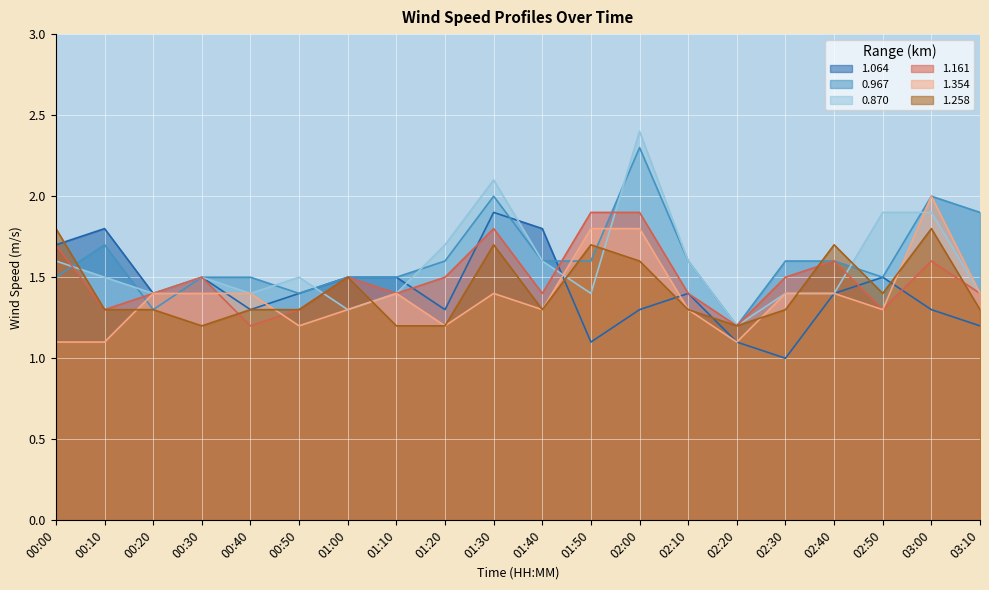

After their last crossing, which series has the higher values: 0.870 or 1.258?

0.870